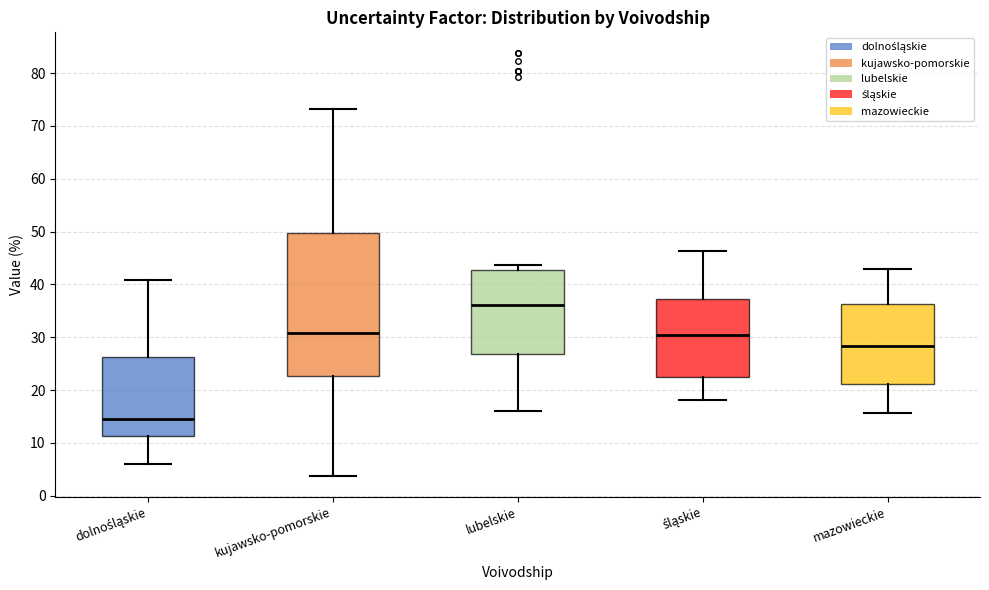

Where does the upper whisker of the box for kujawsko-pomorskie end on the y-axis? The values are not printed on the chart, so give them approximately, as read against the axis.

73